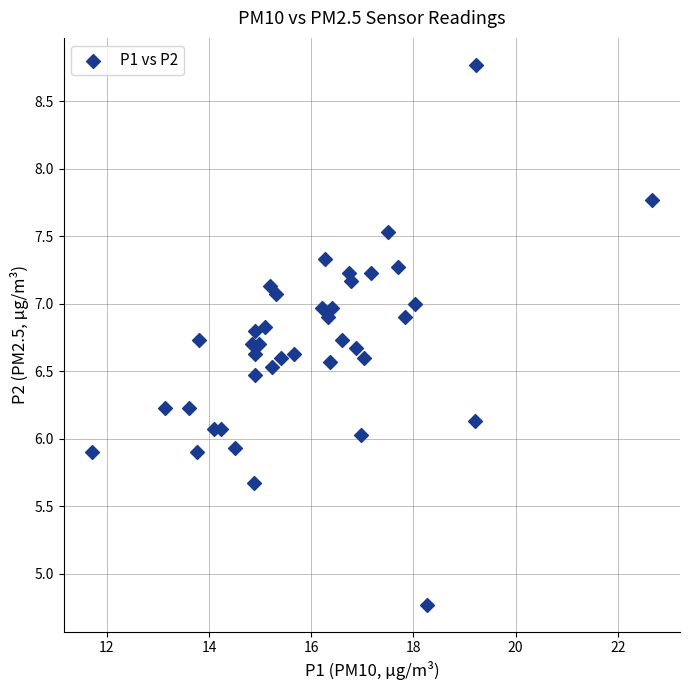

What is the range of X values (max minus min)?

11.0